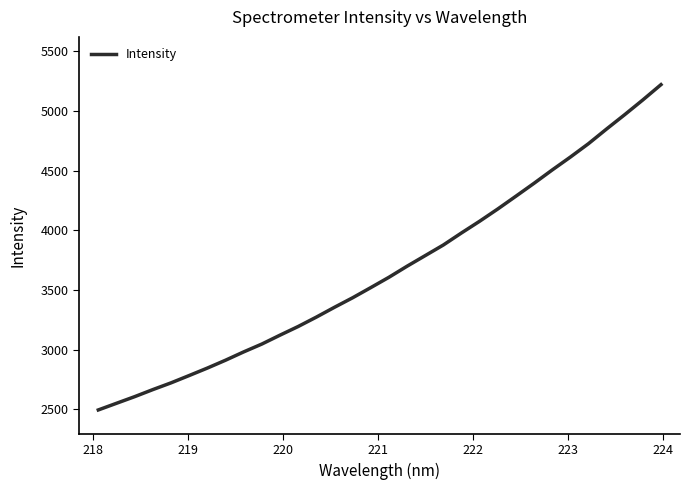

What is the minimum value shown in the chart?

2494.3